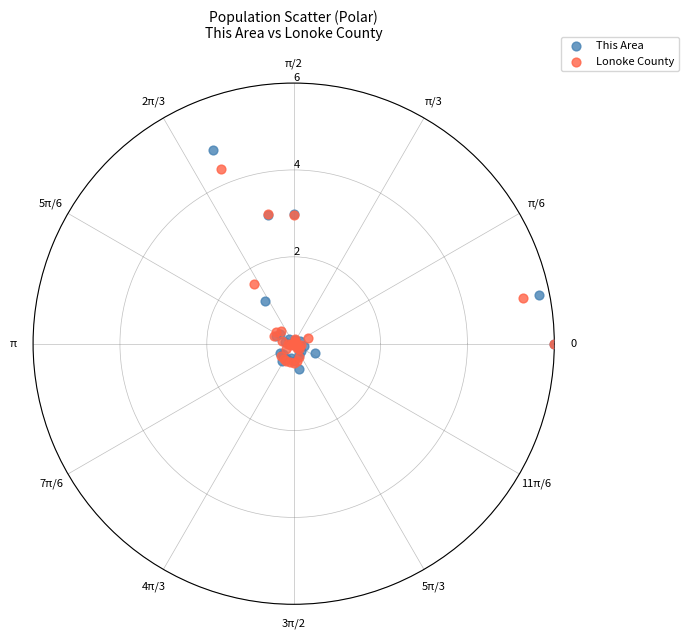

What are all the series names shown in the legend?

This Area, Lonoke County